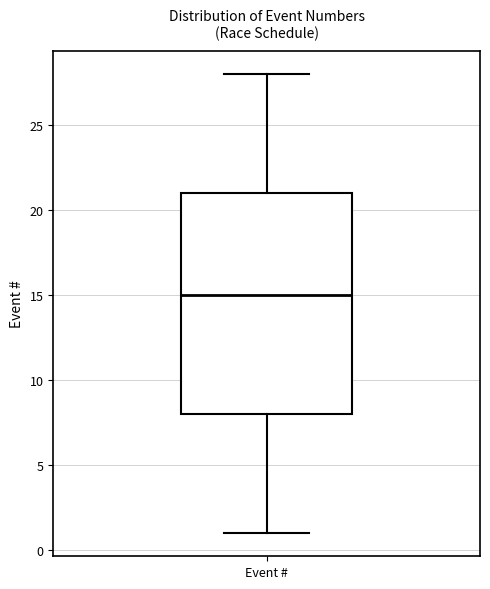

Where does the lower whisker of the box for Event # end on the y-axis? The values are not printed on the chart, so give them approximately, as read against the axis.

1